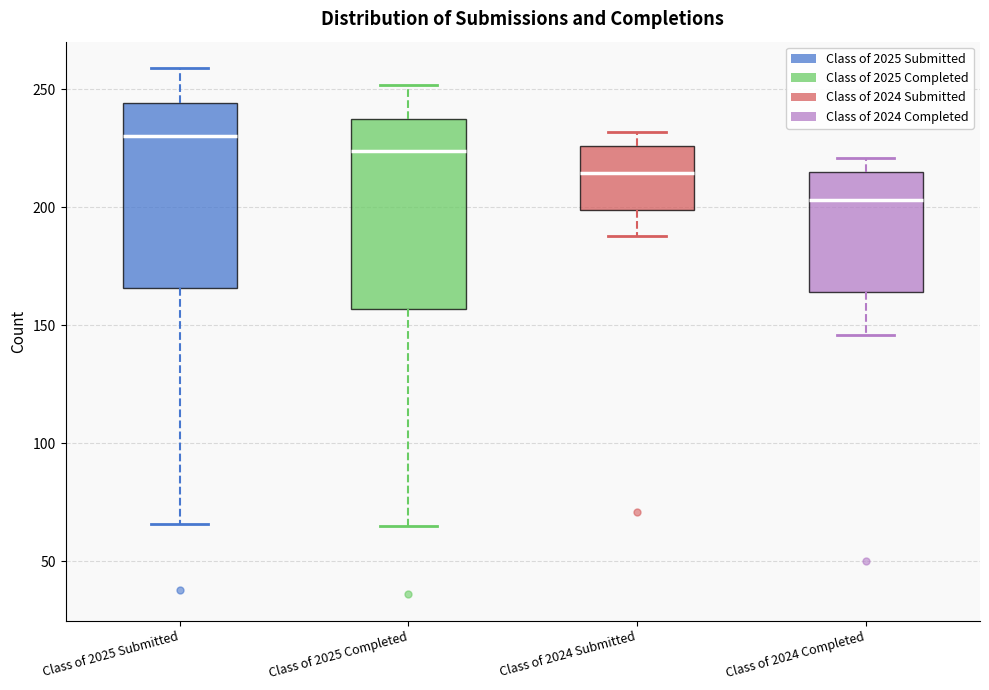

Which box's median line is the lowest?

Class of 2024 Completed